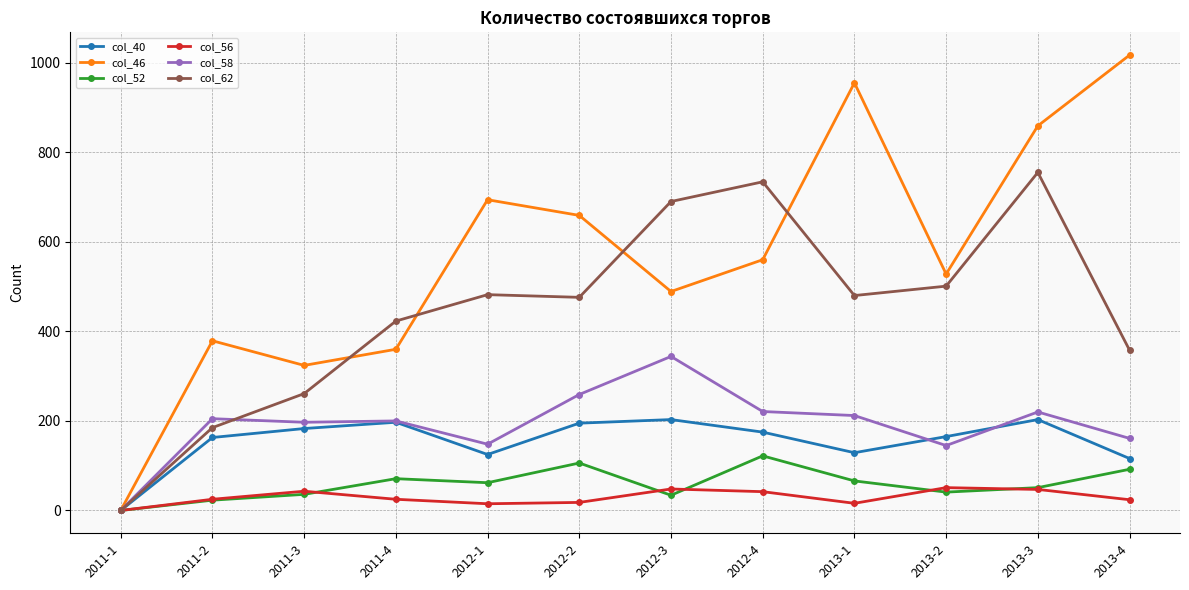

What is the difference between the second highest and second lowest values in the col_52 series?

83